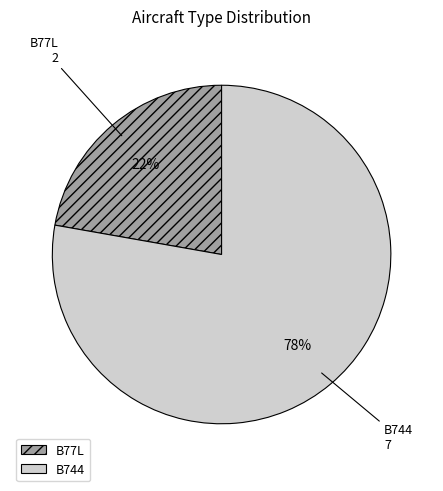

Which category has the biggest portion of the pie?

B744